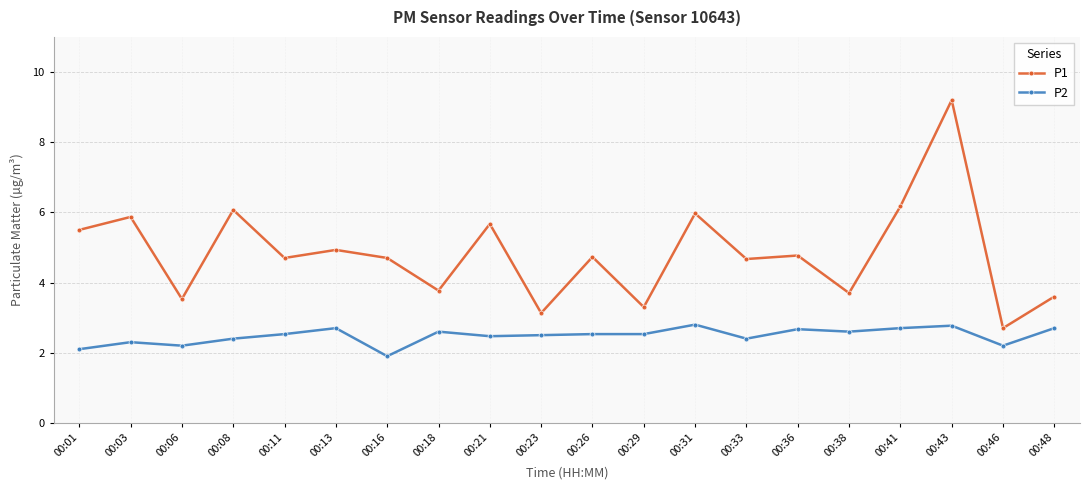

Is it true that P2 equals 1.4 at 00:46?

False